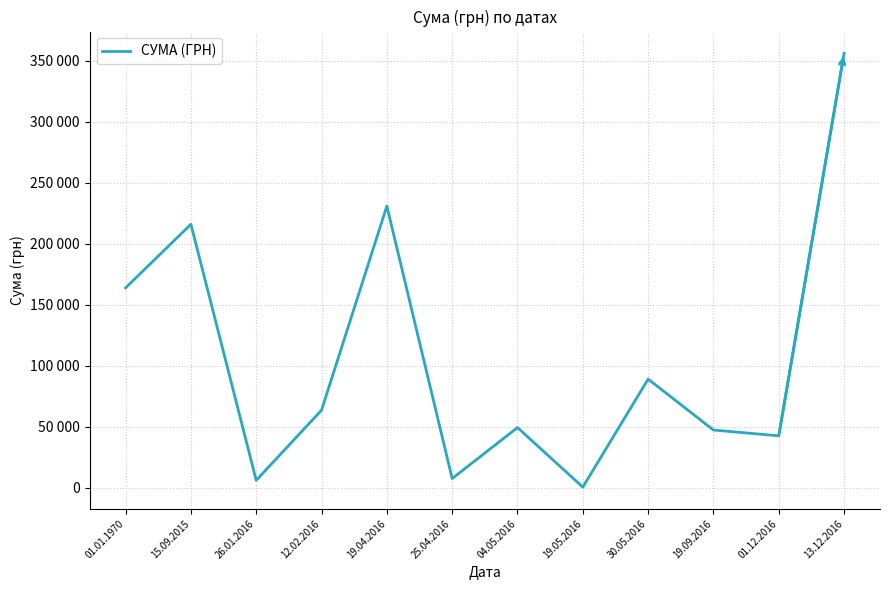

Does the chart have visible grid lines?

Yes